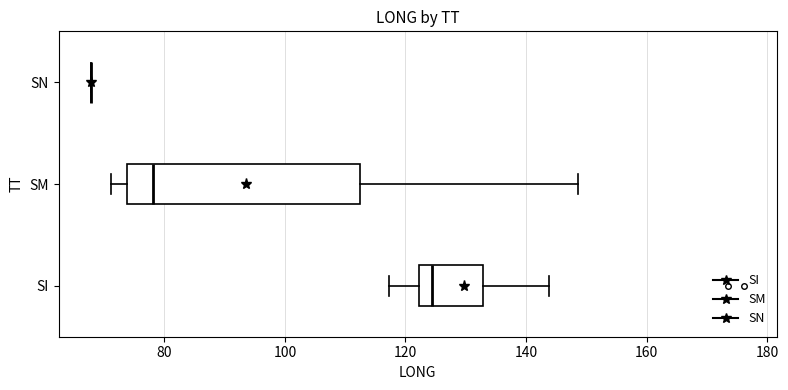

Reading bottom to top, read every box against the x-axis: the position of its median line, the range the box covers, and the ends of its whiskers. The values are not printed on the chart, so give them approximately, as read against the axis.

SI: median 124, box 122 to 132, whiskers 118 to 144
SM: median 78, box 74 to 112, whiskers 72 to 148
SN: box collapsed to a line at 68, whiskers 68 to 68